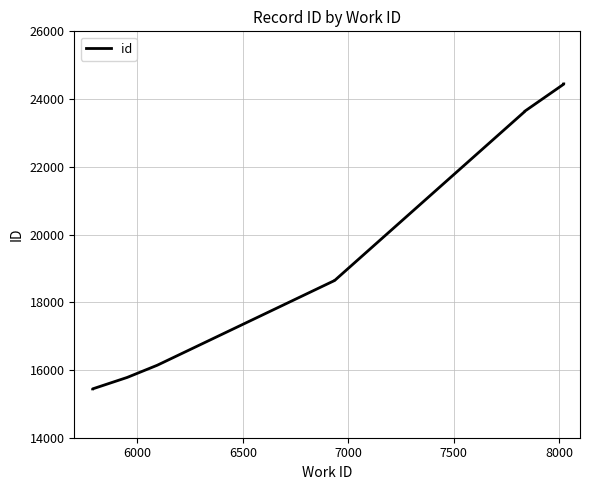

What is the label of the 4th point from the left?

7000